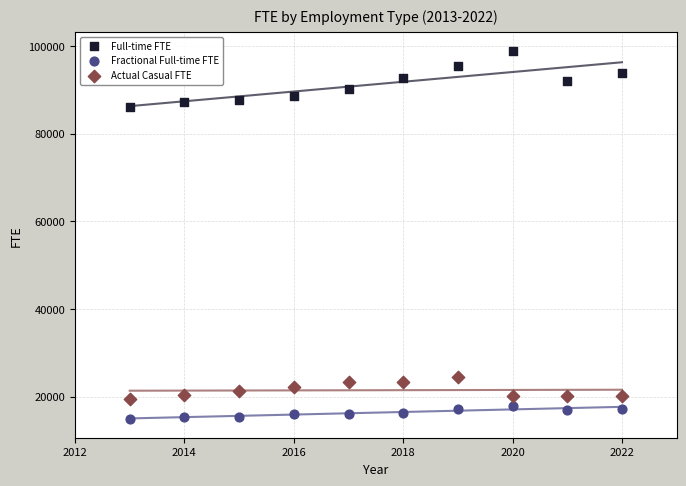

Across all series, what Y value is closest to 56862?

86058.8